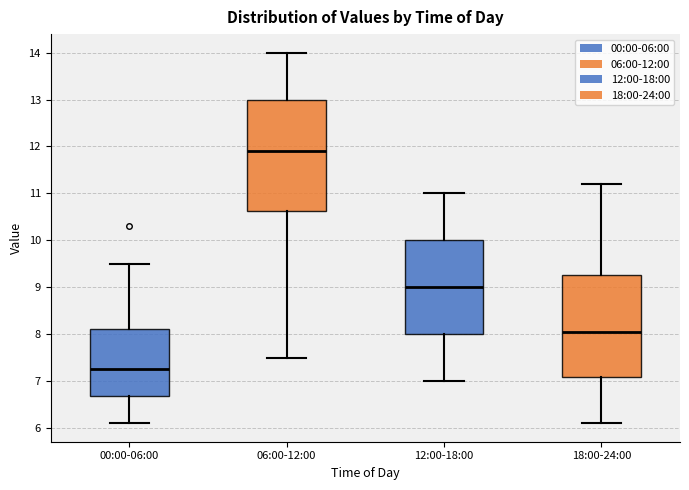

Reading left to right, read every box against the y-axis: the position of its median line, the range the box covers, and the ends of its whiskers. The values are not printed on the chart, so give them approximately, as read against the axis.

00:00-06:00: median 7.3, box 6.7 to 8.1, whiskers 6.1 to 9.5
06:00-12:00: median 11.9, box 10.6 to 13.0, whiskers 7.5 to 14.0
12:00-18:00: median 9.0, box 8.0 to 10.0, whiskers 7.0 to 11.0
18:00-24:00: median 8.1, box 7.1 to 9.3, whiskers 6.1 to 11.2